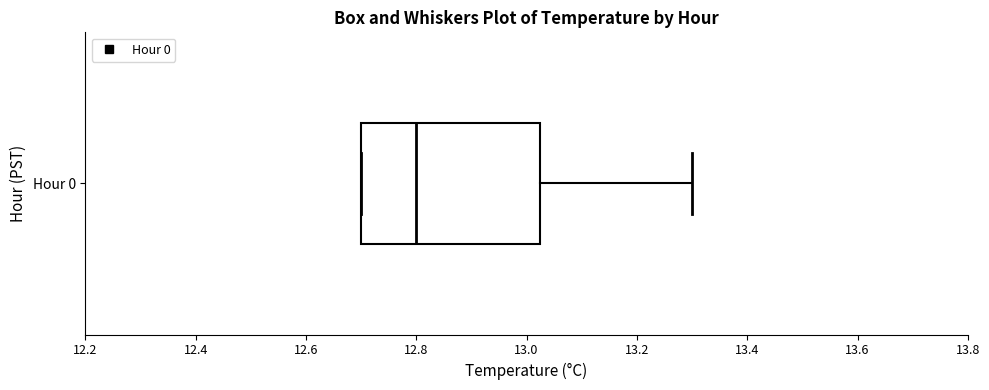

Read this box plot against the x-axis: the position of the median line, the range covered by the box, and the ends of both whiskers. The values are not printed on the chart, so give them approximately, as read against the axis.

median 12.80, box 12.70 to 13.02, whiskers 12.70 to 13.30